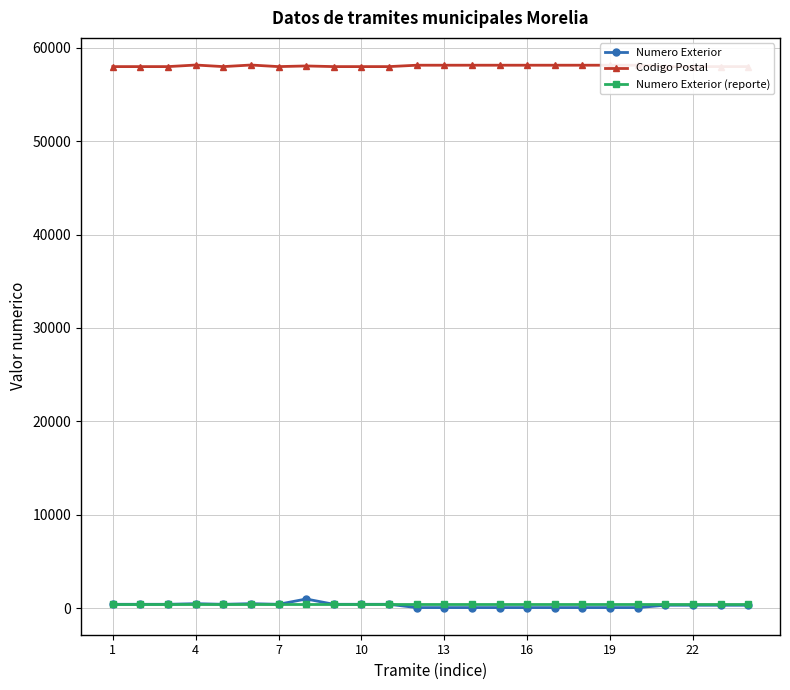

What is the minimum value shown in the chart?

50